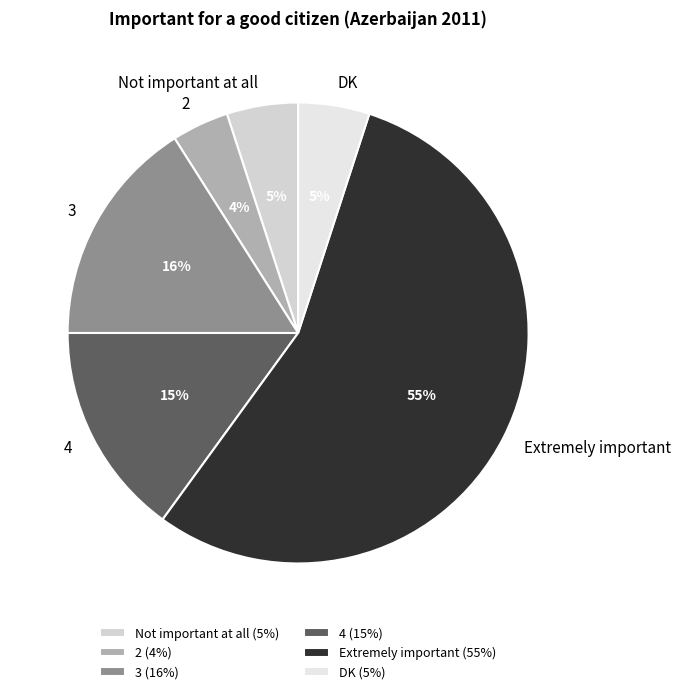

How many slices are in this pie chart?

6